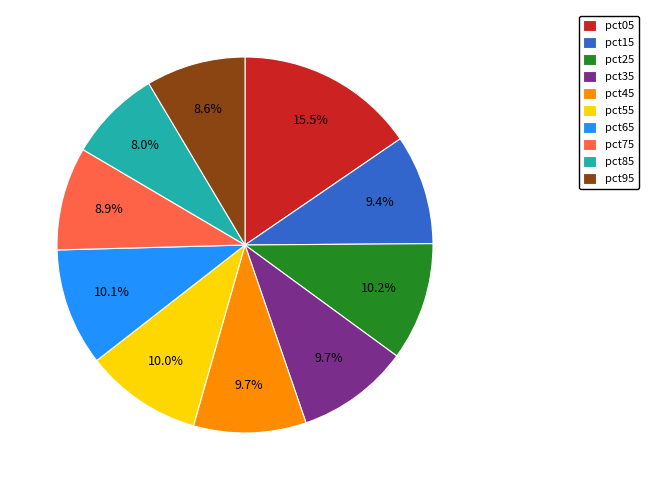

To the nearest percent, what percentage of the pie is pct95?

9%